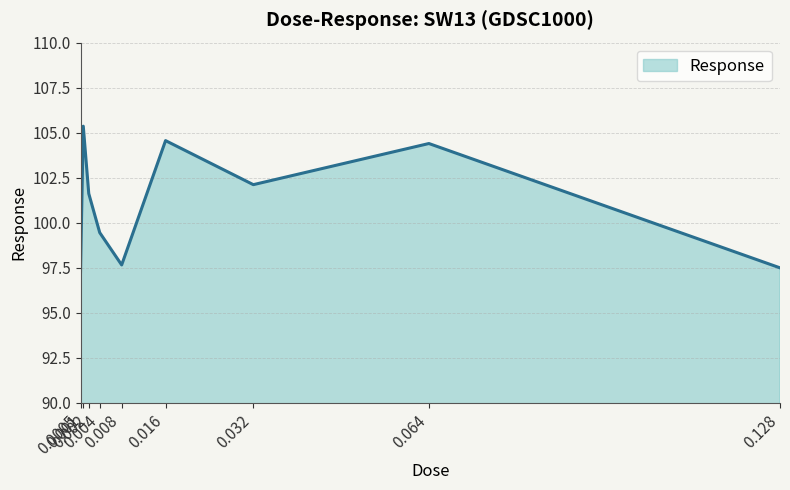

At which label does the data first exceed 101?

0.001